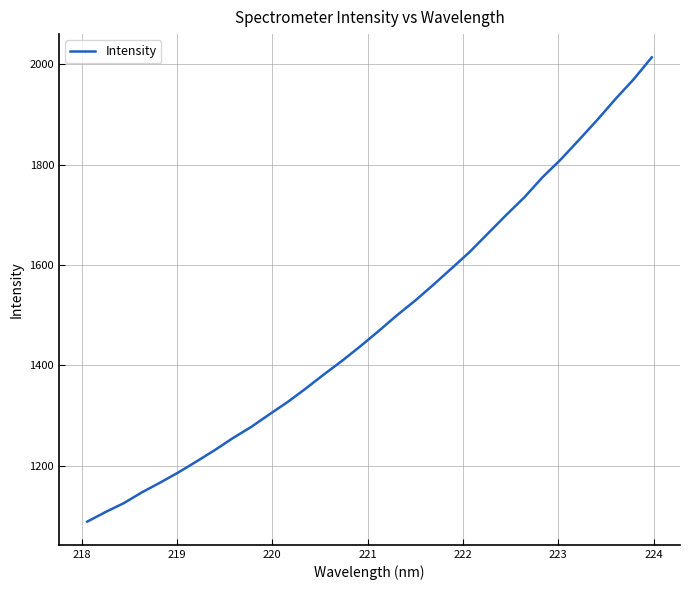

What is the average value?

1488.4